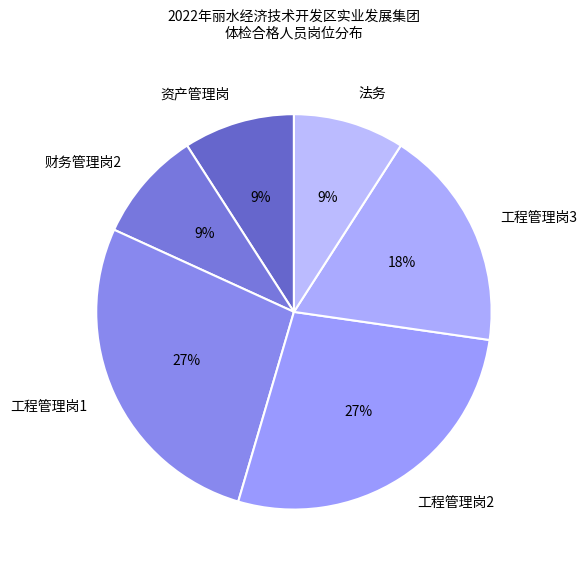

To the nearest percent, what is the combined percentage of 财务管理岗2 and 法务?

18%